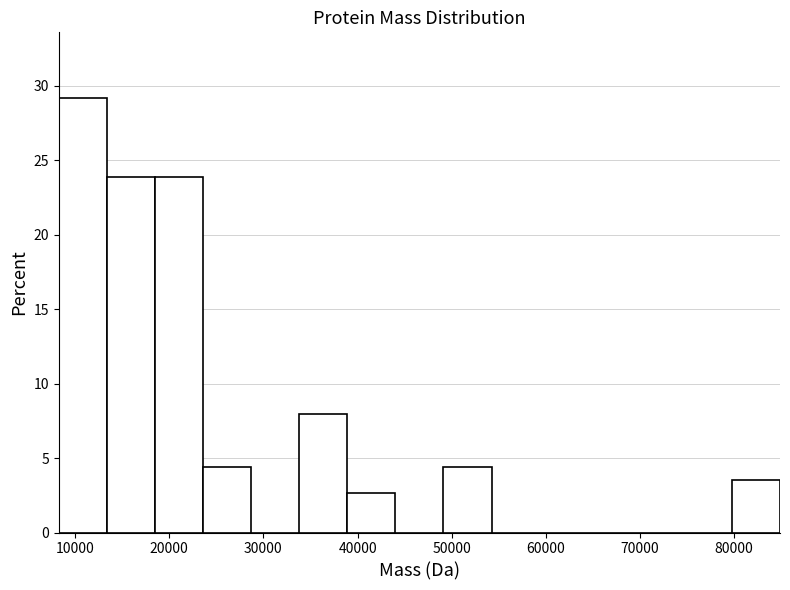

Reading left to right, transcribe this chart: for each bar, give the range it covers on the x-axis and its height. Neither the bar edges nor the heights are printed on the chart, so give them approximately, as read against the axes.

8000 to 13000: 29.0
13000 to 18000: 24.0
18000 to 24000: 24.0
24000 to 29000: 4.5
29000 to 34000: 0
34000 to 39000: 8.0
39000 to 44000: 2.5
44000 to 49000: 0
49000 to 54000: 4.5
54000 to 59000: 0
59000 to 64000: 0
64000 to 70000: 0
70000 to 75000: 0
75000 to 80000: 0
80000 to 85000: 3.5